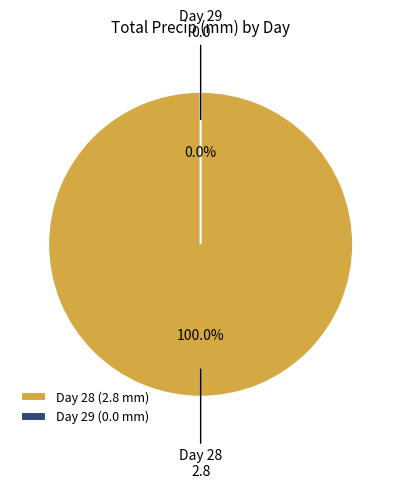

Is it true that 29 is 0% of the pie?

True